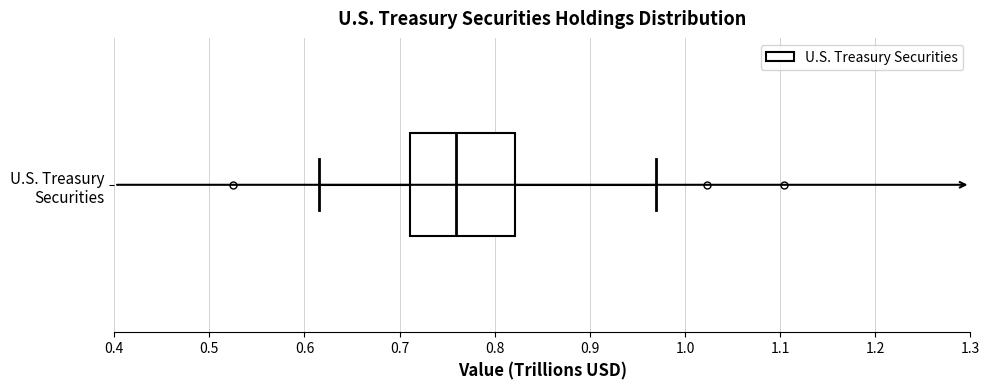

Transcribe this box plot: give where the median line is, the range the box spans, and where the two whiskers end, as read against the x-axis. The values are not printed on the chart, so give them approximately, as read against the axis.

median 0.76, box 0.71 to 0.82, whiskers 0.62 to 0.97